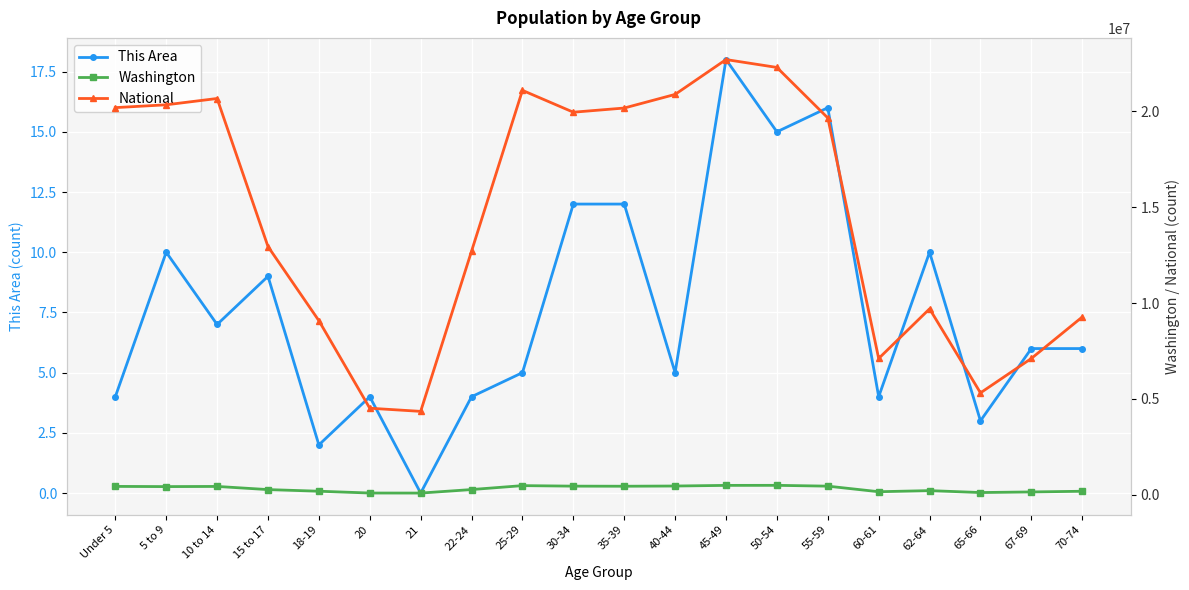

How many data points in National are less than 19664805?

10